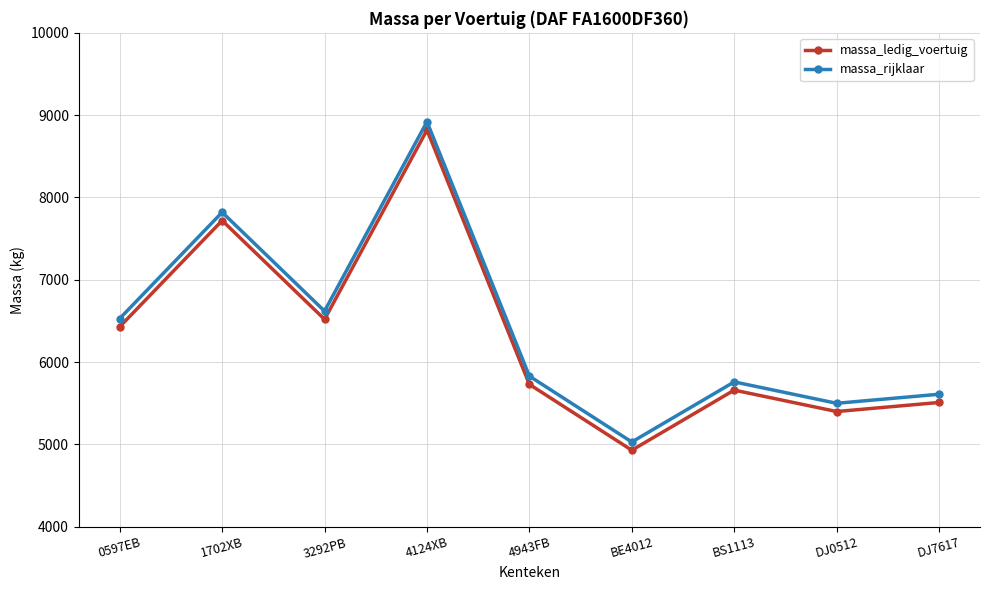

In massa_rijklaar, how many points are higher than both neighbors (excluding endpoints)?

3